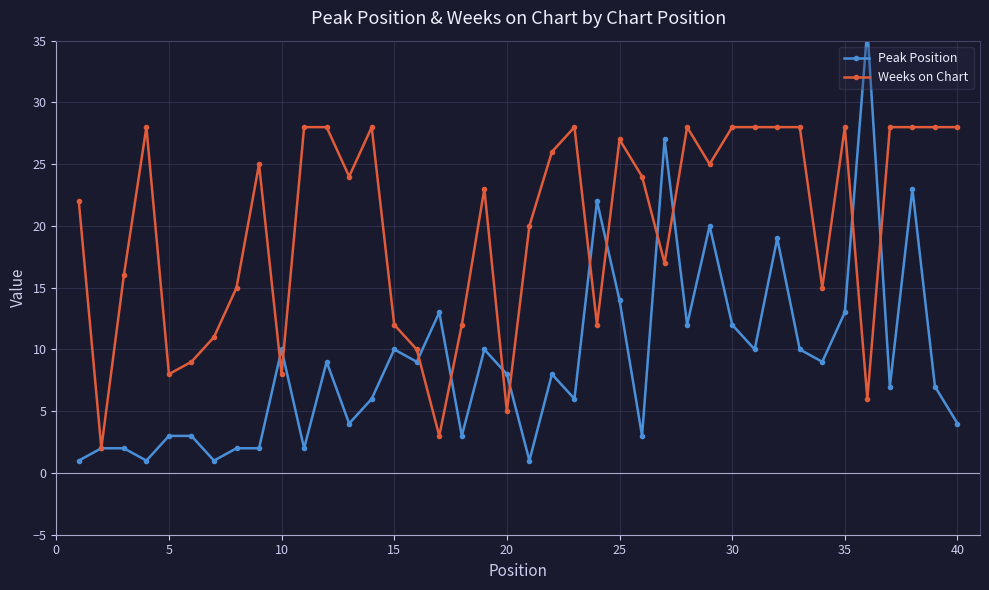

The Weeks on Chart series shows 19 at 15. True or false?

False